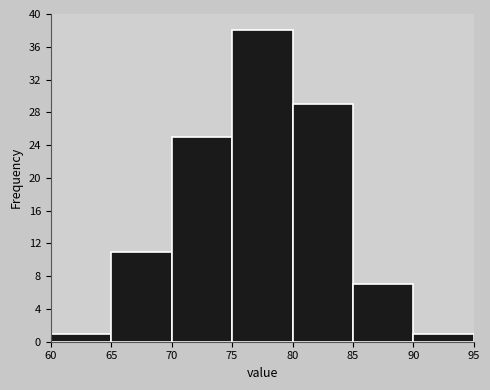

Reading left to right, transcribe this chart: for each bar, give the range it covers on the x-axis and its height. The values are not printed on the chart, so give them approximately, as read against the axis.

60 to 65: 1
65 to 70: 11
70 to 75: 25
75 to 80: 38
80 to 85: 29
85 to 90: 7
90 to 95: 1